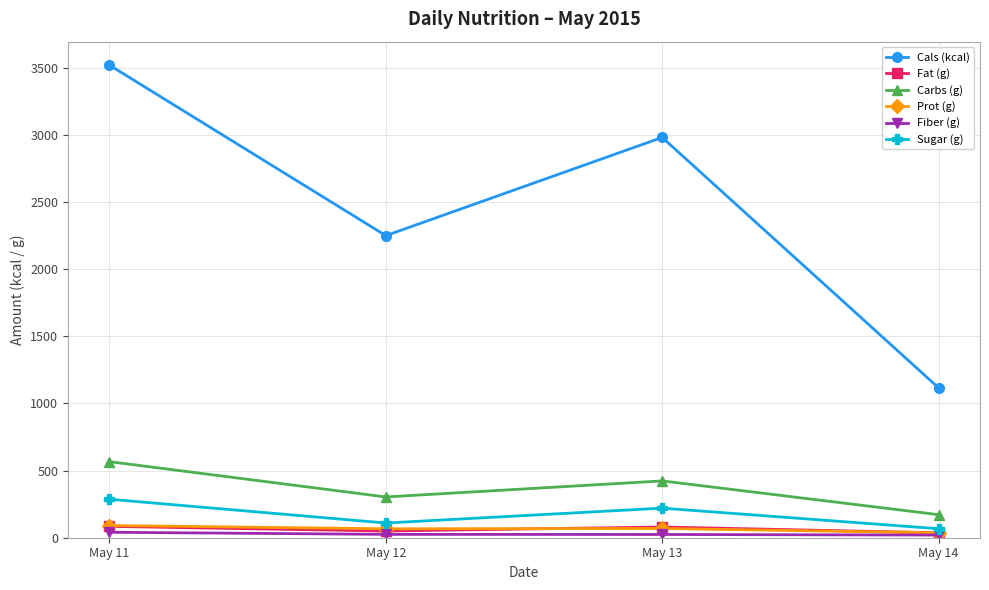

True or false: Prot (g) and Carbs (g) cross at least once.

False